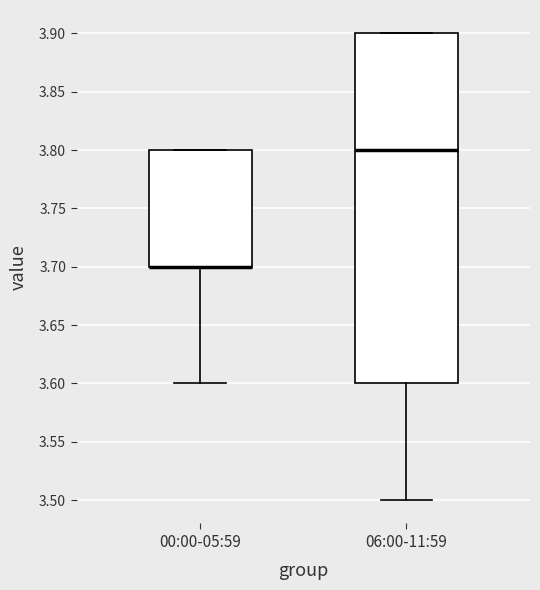

Where does the lower whisker of the box for 00:00-05:59 end on the y-axis? The values are not printed on the chart, so give them approximately, as read against the axis.

3.6